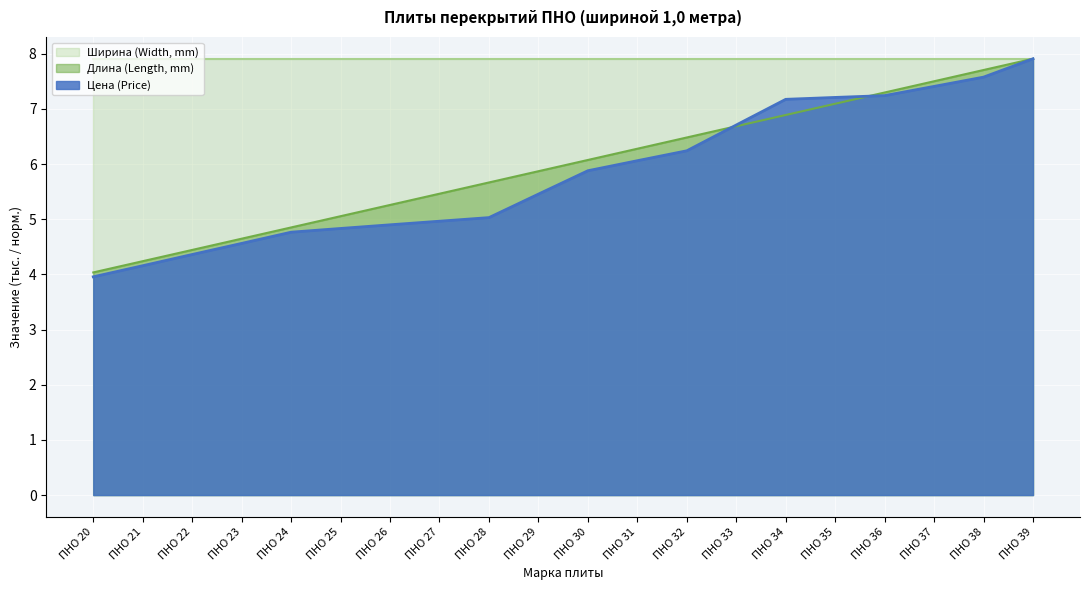

Is it true that Длина (Length, mm) equals 4.0 at ПНО 20?

True